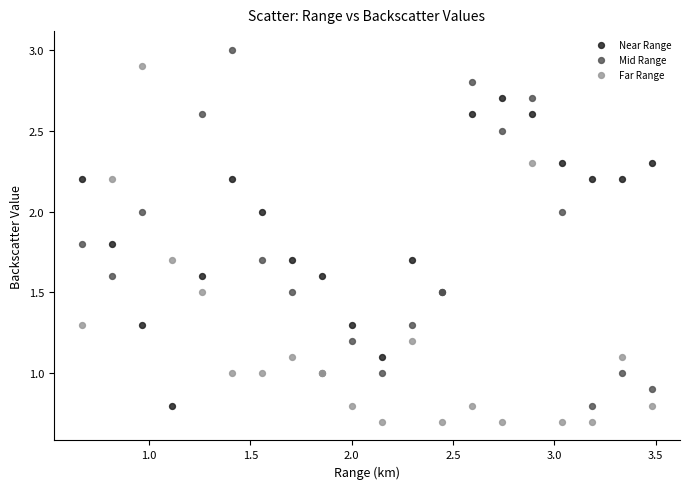

Which series reaches the maximum Y coordinate?

Mid Range